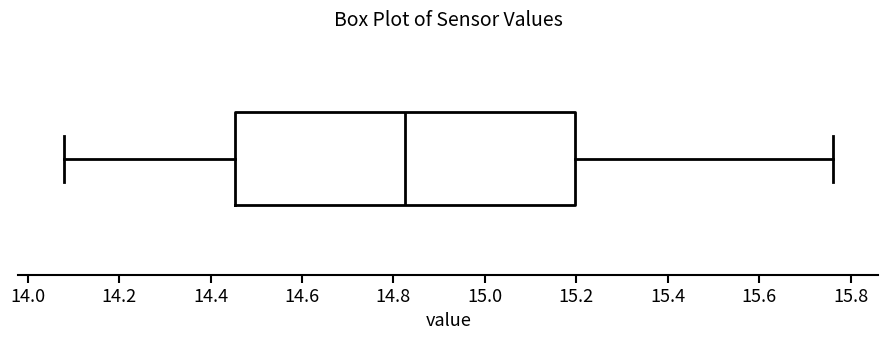

Read this box plot against the x-axis: the position of the median line, the range covered by the box, and the ends of both whiskers. The values are not printed on the chart, so give them approximately, as read against the axis.

median 14.82, box 14.46 to 15.20, whiskers 14.08 to 15.76